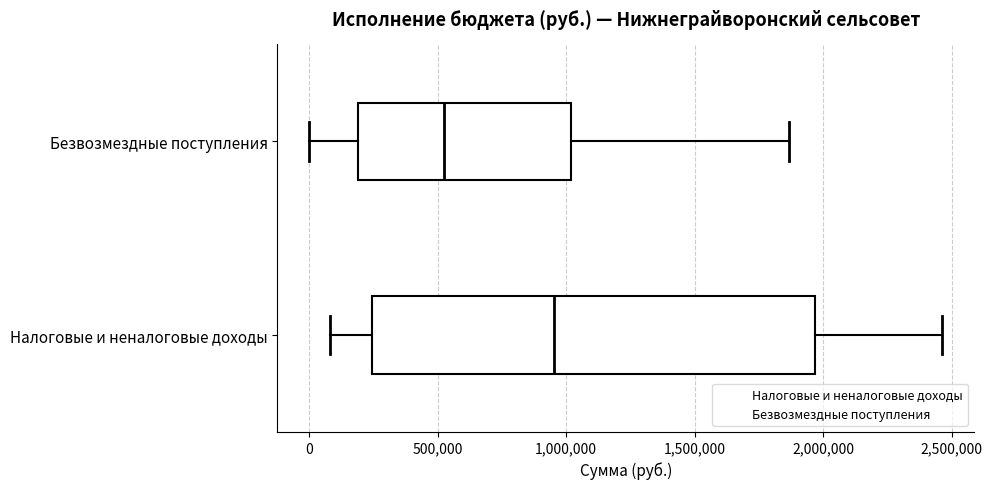

Which box is the widest, from its left edge to its right edge?

Налоговые и неналоговые доходы